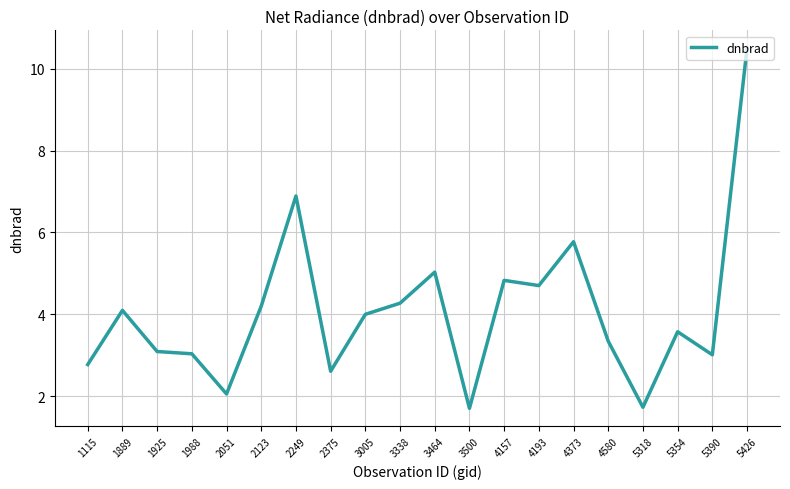

Between 2375 and 3464, which is larger?

3464